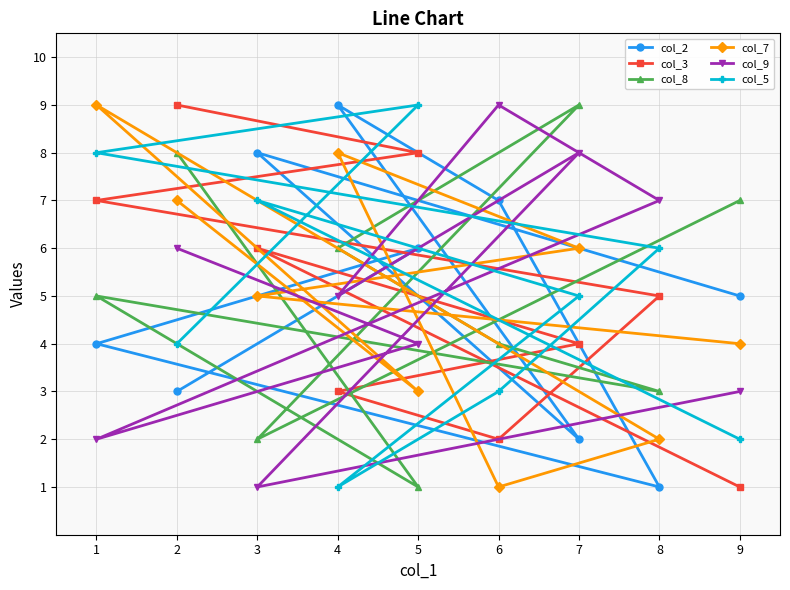

At which category is the sum across all series the highest?

2